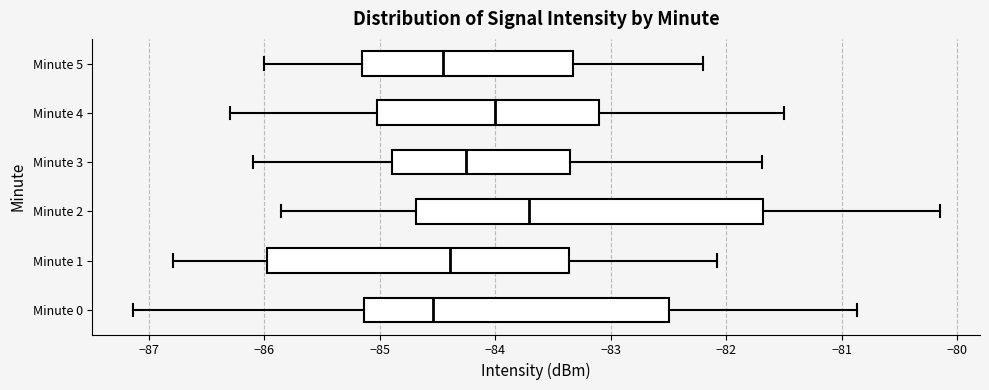

Reading bottom to top, transcribe this box plot: for each box, give where its median line is, the range the box spans, and where its two whiskers end, as read against the x-axis. The values are not printed on the chart, so give them approximately, as read against the axis.

Minute 0: median -84.5, box -85.1 to -82.5, whiskers -87.1 to -80.9
Minute 1: median -84.4, box -86.0 to -83.4, whiskers -86.8 to -82.1
Minute 2: median -83.7, box -84.7 to -81.7, whiskers -85.9 to -80.1
Minute 3: median -84.2, box -84.9 to -83.3, whiskers -86.1 to -81.7
Minute 4: median -84.0, box -85.0 to -83.1, whiskers -86.3 to -81.5
Minute 5: median -84.4, box -85.1 to -83.3, whiskers -86.0 to -82.2